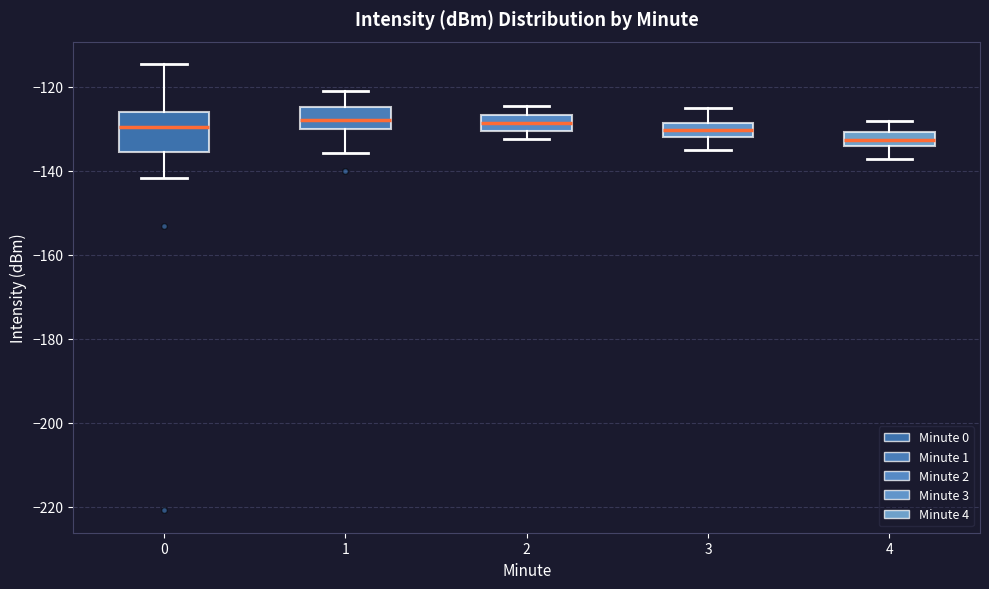

Which box's median line is the lowest?

4